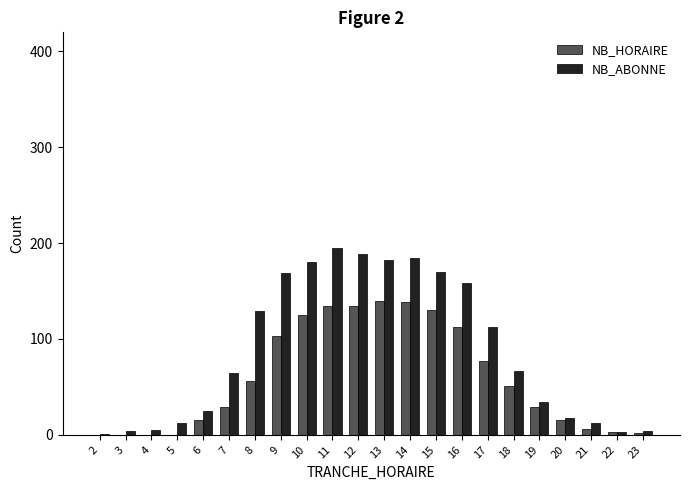

Which series has the largest range (max minus min)?

NB_ABONNE